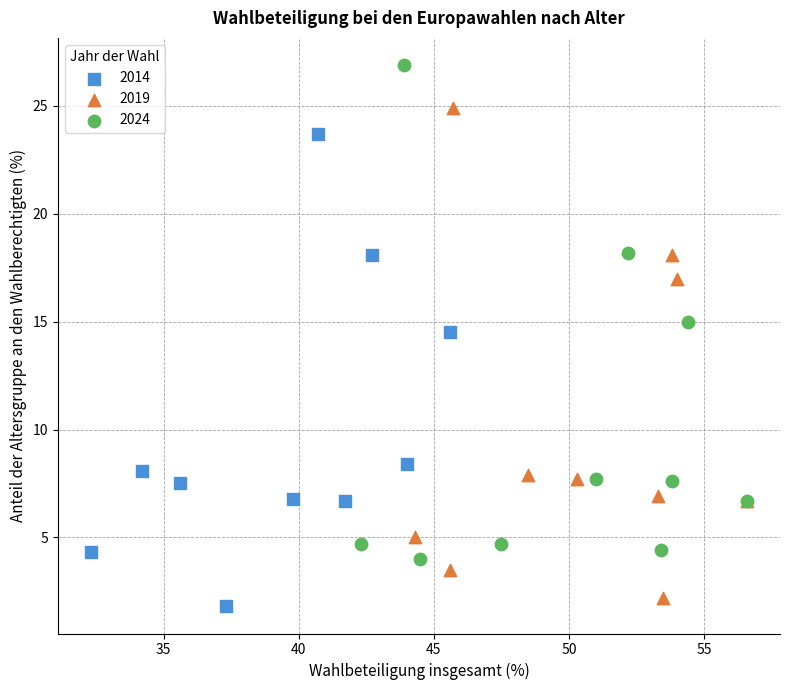

Which series contains the highest Y value?

2024